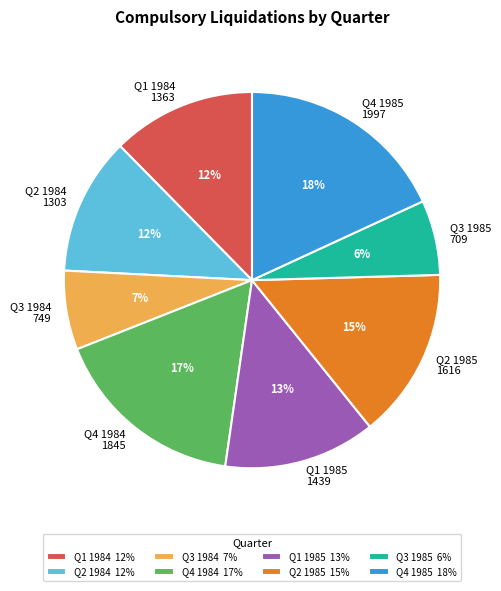

Is it true that Q2 1984 1303 is 12% of the pie?

True